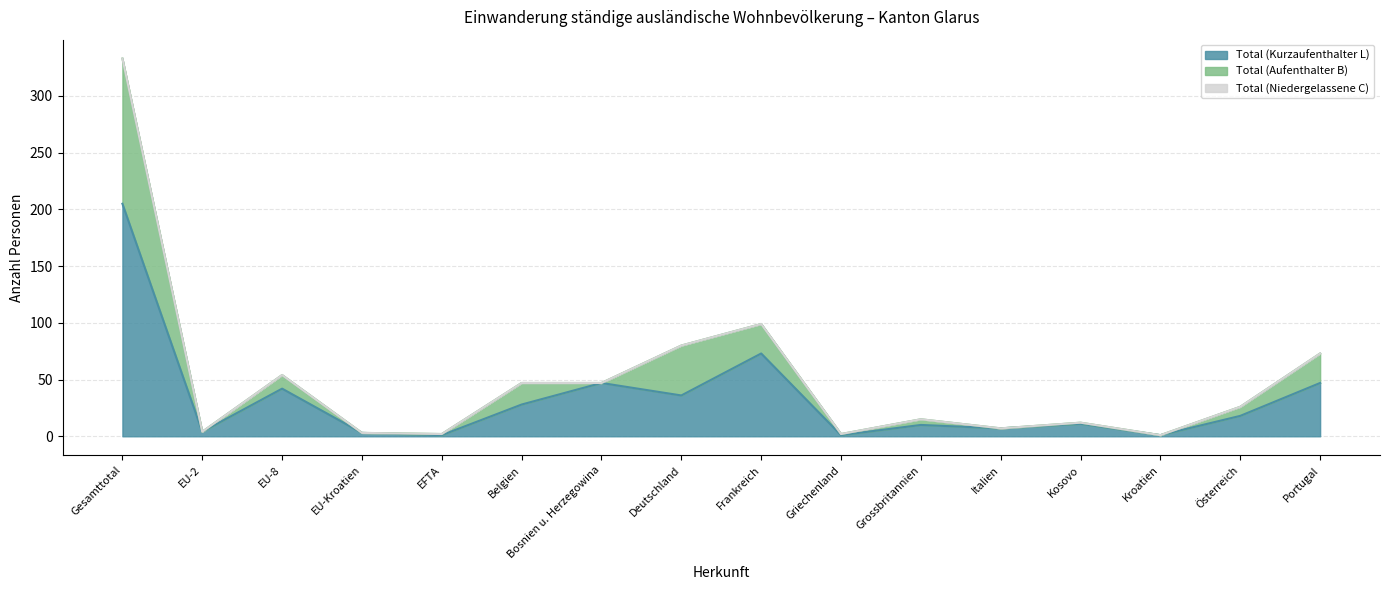

Reading right to left, what are all the values shown in this chart?

Total (Kurzaufenthalter L): 47	18	1	11	7	10	1	73	36	47	28	1	3	42	4	205
Total (Aufenthalter B): 26	8	0	1	0	5	1	26	44	0	19	1	0	12	0	128
Total (Niedergelassene C): 0	0	0	0	0	0	0	0	0	0	0	0	0	0	0	0